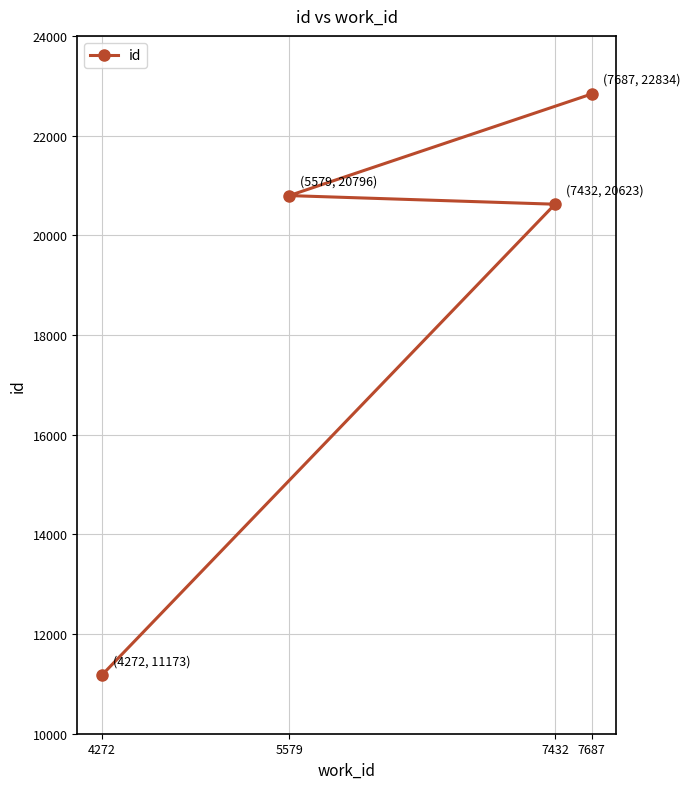

Reading right to left, extract all data points from this chart.

7687=22834	7432=20623	5579=20796	4272=11173